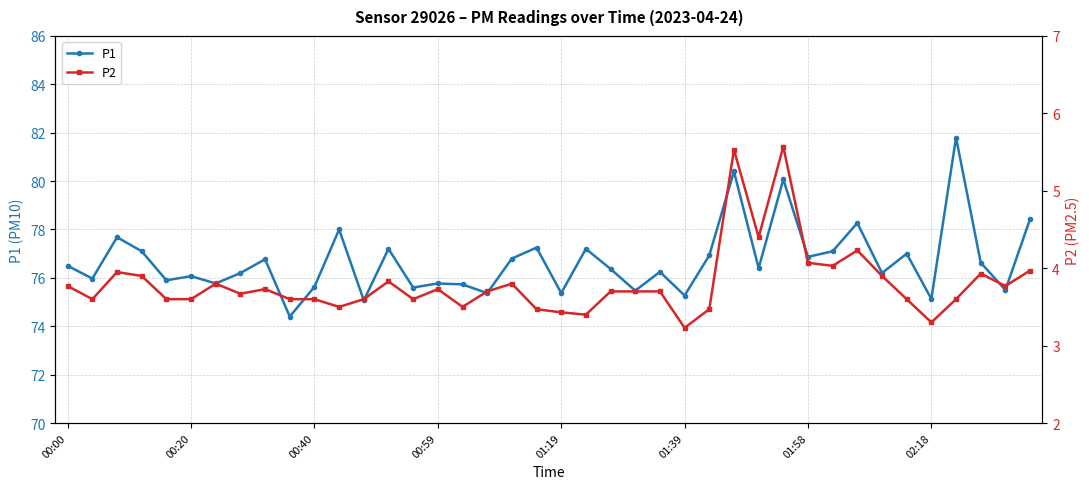

True or false: P1 has more than 0 interior local peaks.

True